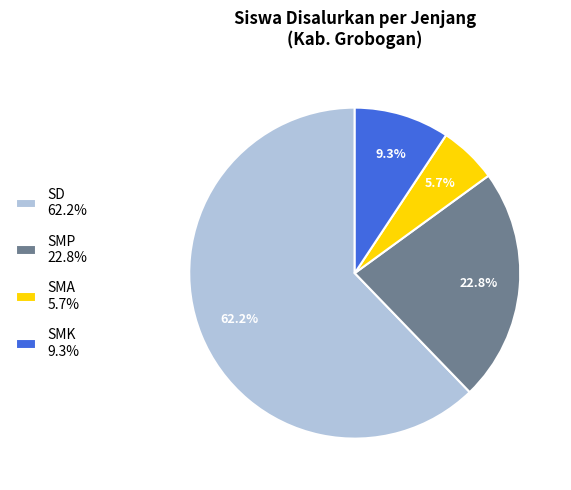

Which slice is the smallest?

SMA